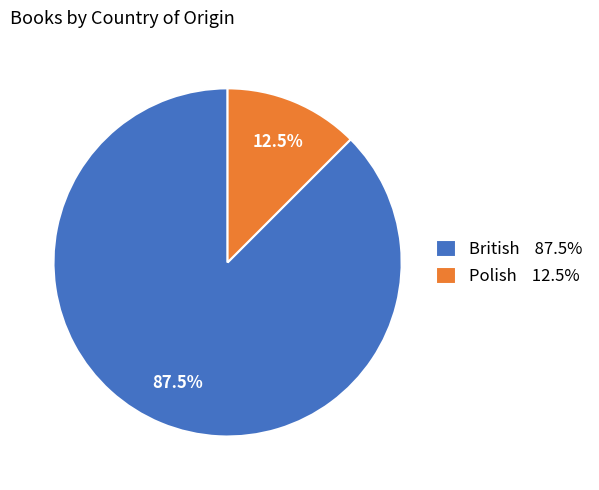

Approximately how many times larger is the value at British compared to Polish?

7.0